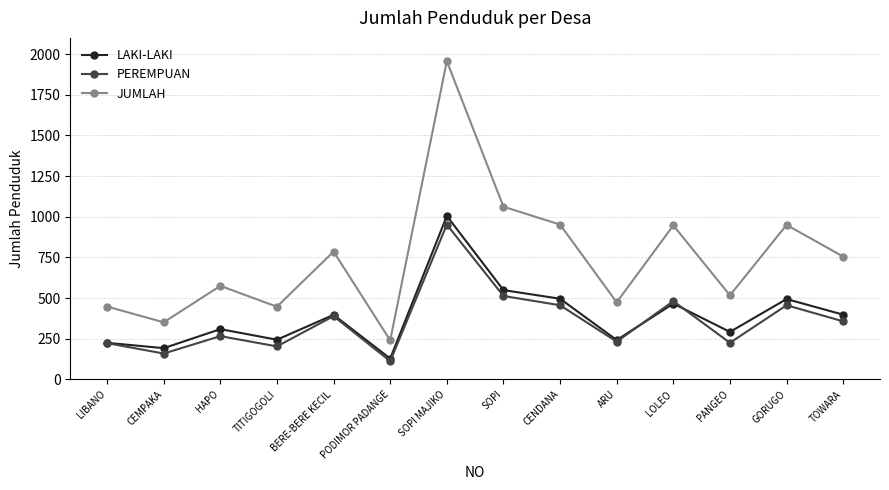

In PEREMPUAN, how many points are lower than both neighbors (excluding endpoints)?

5